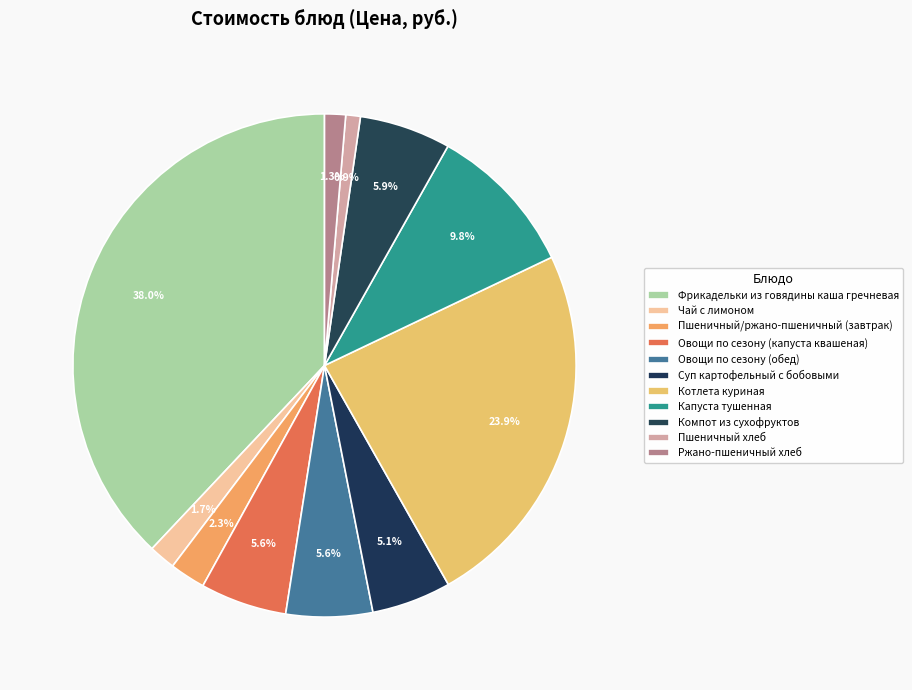

Which category has the biggest portion of the pie?

Фрикадельки из говядины каша гречневая